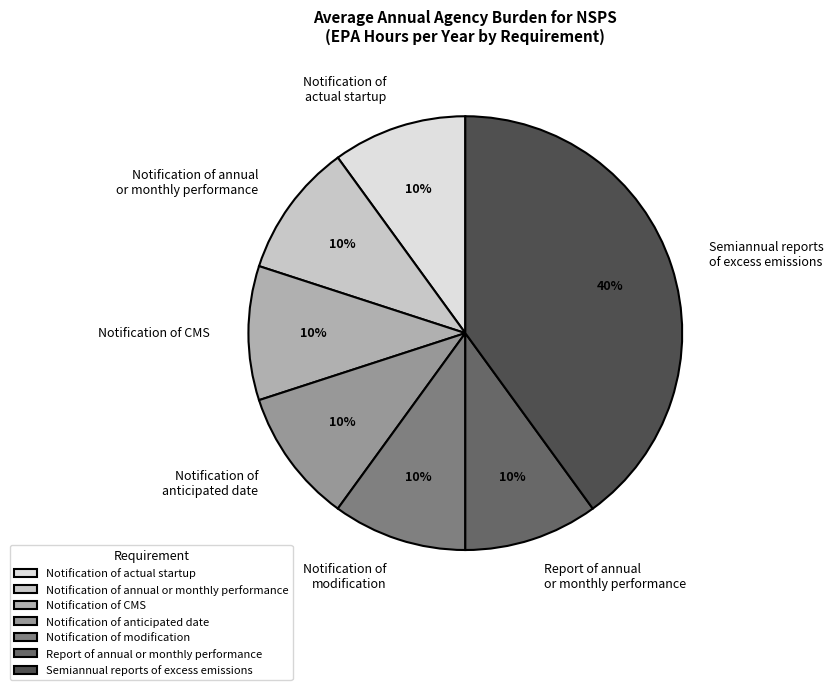

Approximately how many times larger is the value at Notification of anticipated date compared to Notification of CMS?

1.0